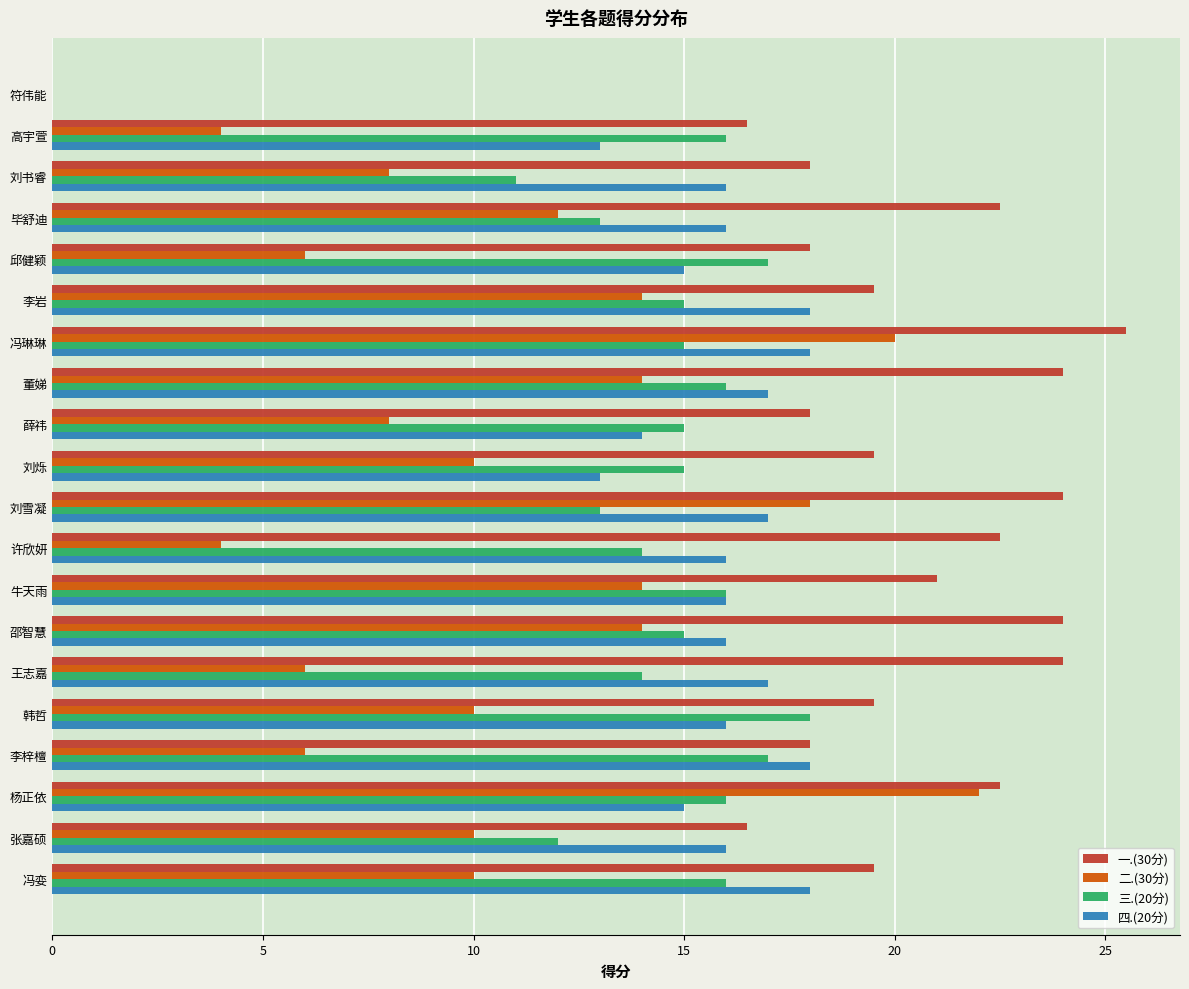

Which series has the largest total across all categories?

一.(30分)